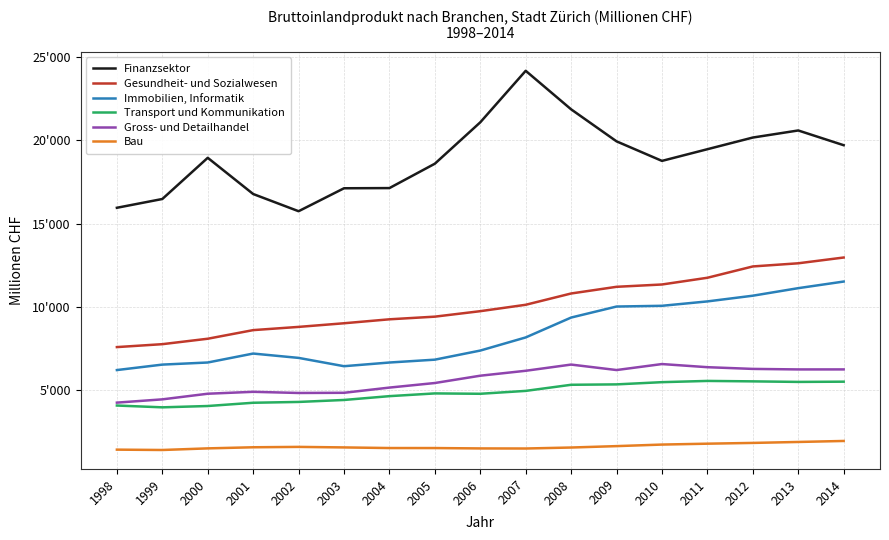

What is the total value across all series at 2000?

44109